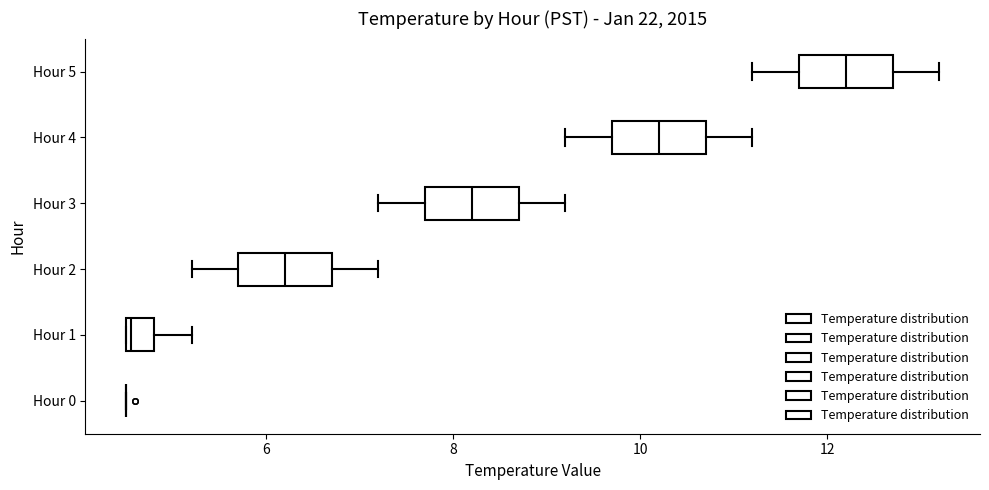

Where is the left edge of the box for Hour 4 on the x-axis? The values are not printed on the chart, so give them approximately, as read against the axis.

9.8